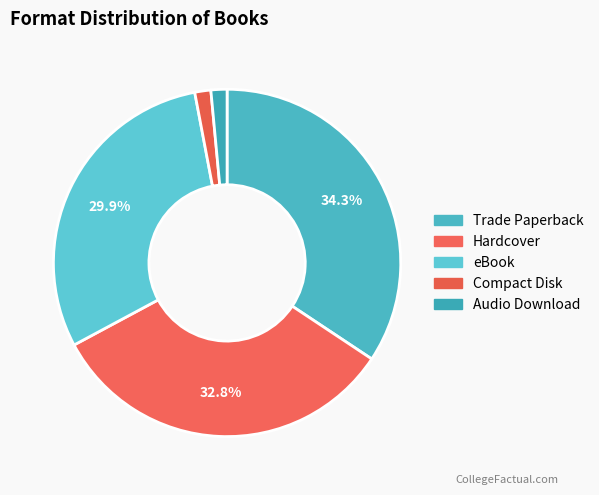

To the nearest percent, what percentage of the pie is Trade Paperback?

34%